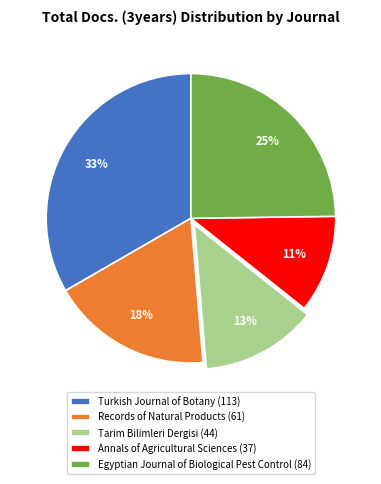

Is it true that Egyptian Journal of Biological Pest Control is 25% of the pie?

True